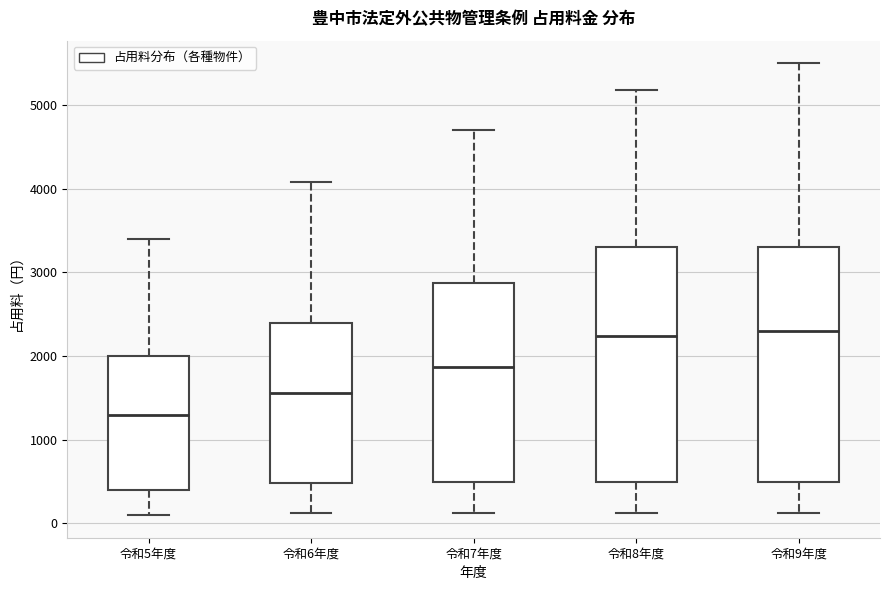

Where is the lower edge of the box for 令和7年度 on the y-axis? The values are not printed on the chart, so give them approximately, as read against the axis.

500